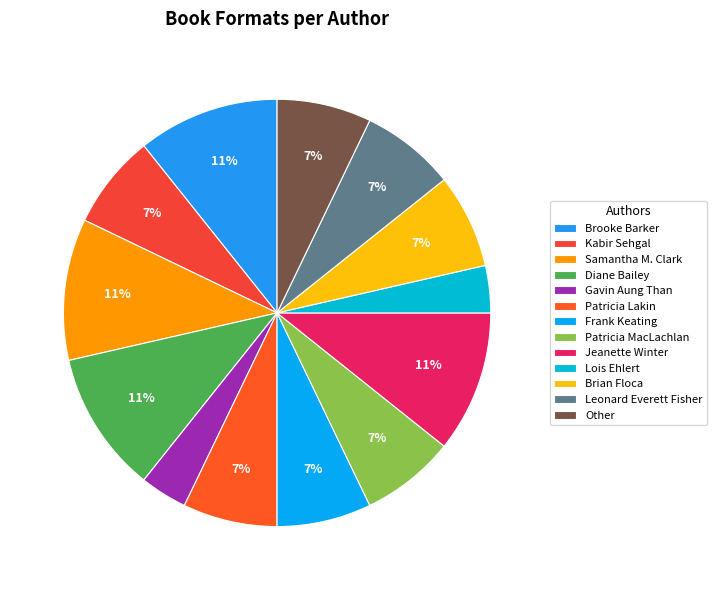

Count the number of slices in the pie.

13